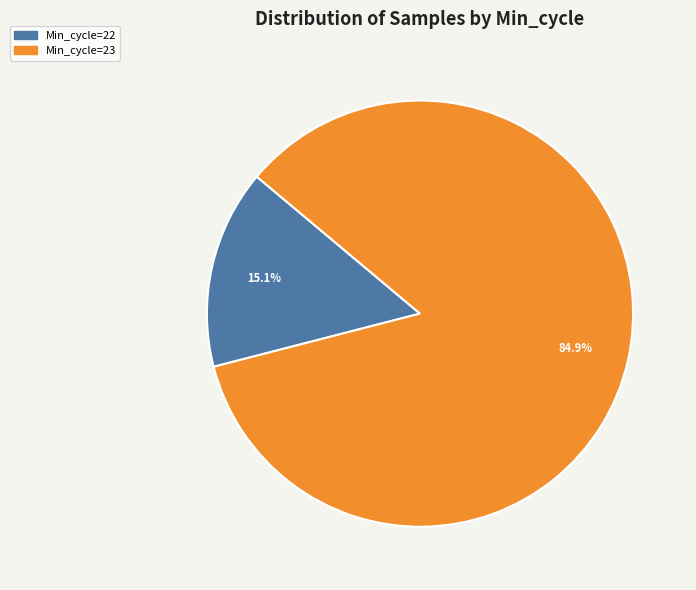

What percentage is NOT represented by Min_cycle=22?

84.9%